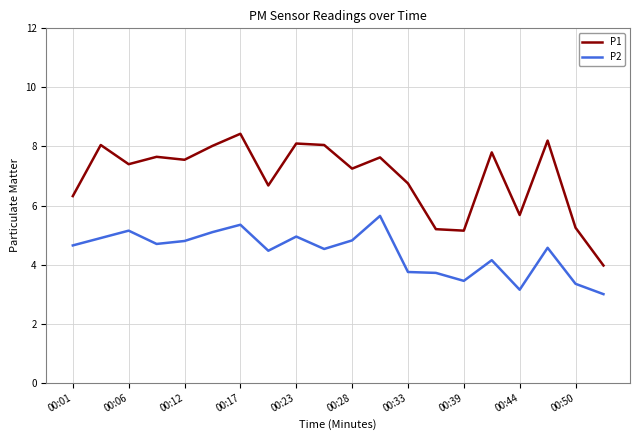

Which series has the largest total across all categories?

P1